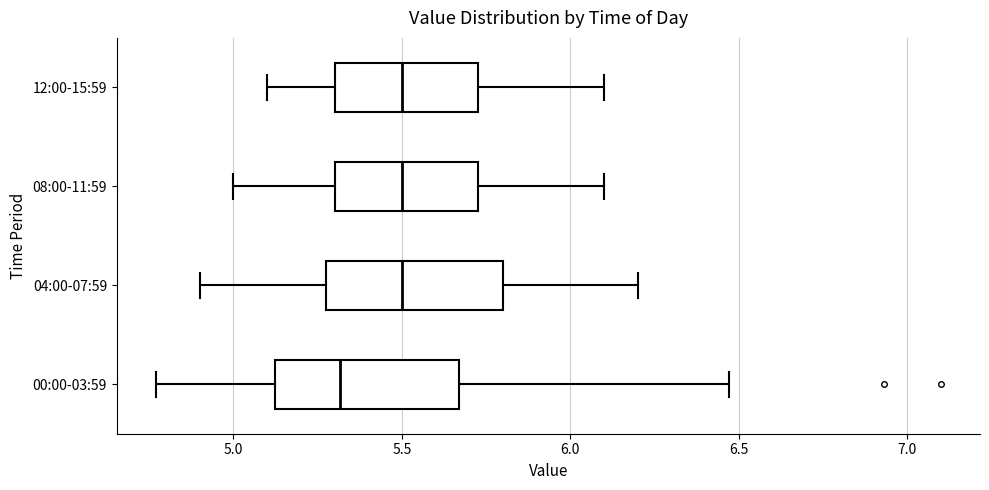

Reading bottom to top, read every box against the x-axis: the position of its median line, the range the box covers, and the ends of its whiskers. The values are not printed on the chart, so give them approximately, as read against the axis.

00:00-03:59: median 5.30, box 5.10 to 5.65, whiskers 4.75 to 6.45
04:00-07:59: median 5.50, box 5.30 to 5.80, whiskers 4.90 to 6.20
08:00-11:59: median 5.50, box 5.30 to 5.75, whiskers 5.00 to 6.10
12:00-15:59: median 5.50, box 5.30 to 5.75, whiskers 5.10 to 6.10